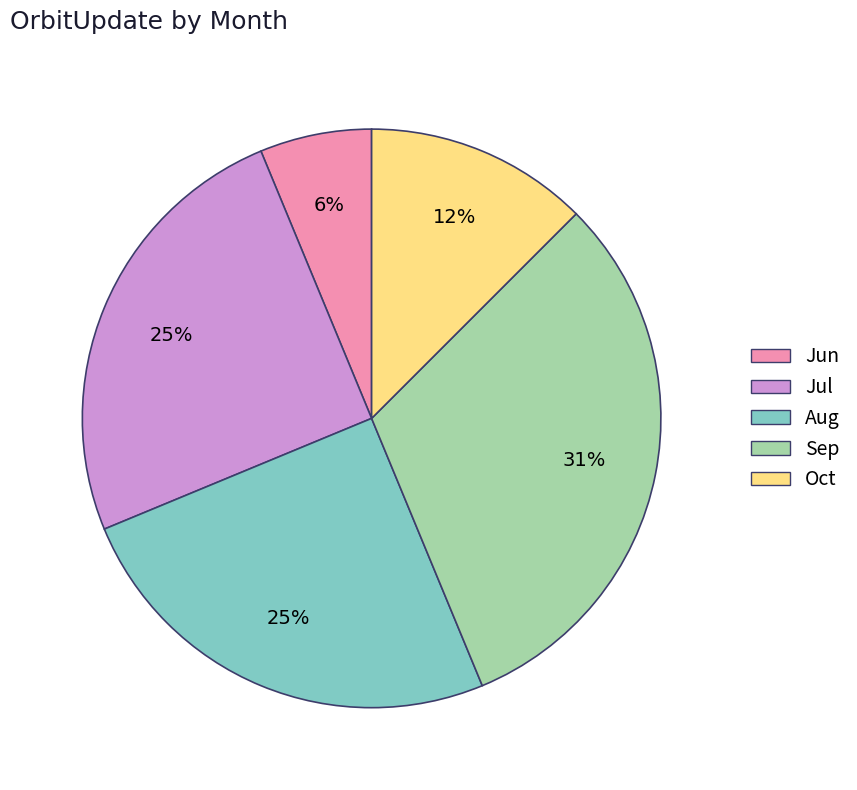

Count the number of slices in the pie.

5